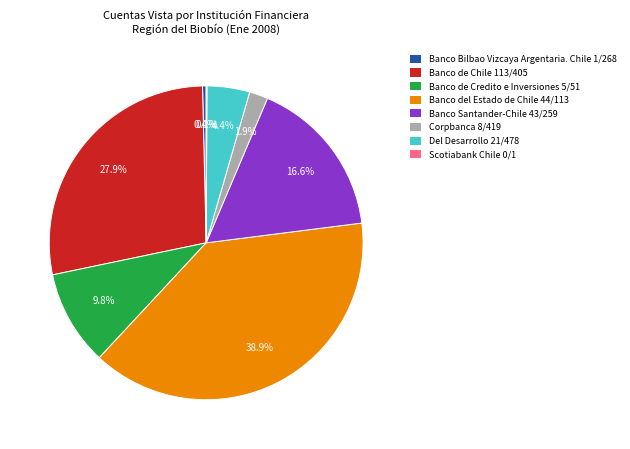

To the nearest percent, what is the difference between the Banco del Estado de Chile and Banco de Credito e Inversiones slice percentages?

29%